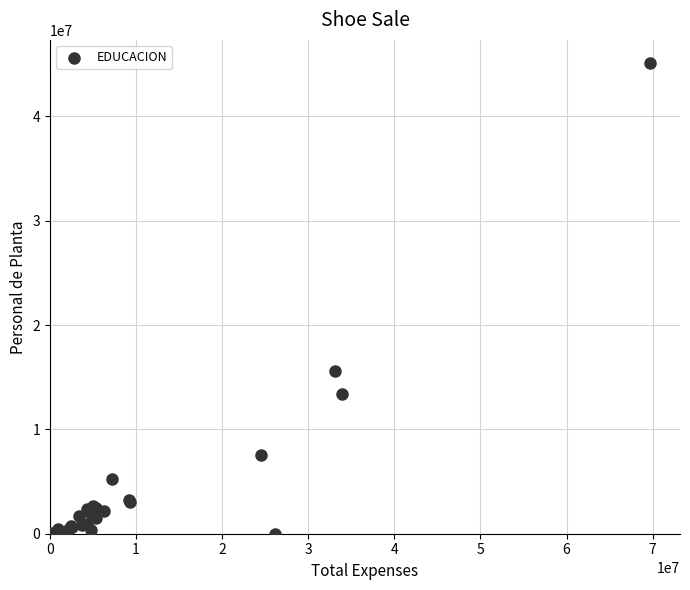

What Y value in the scatter plot is closest to 22545868?

15577444